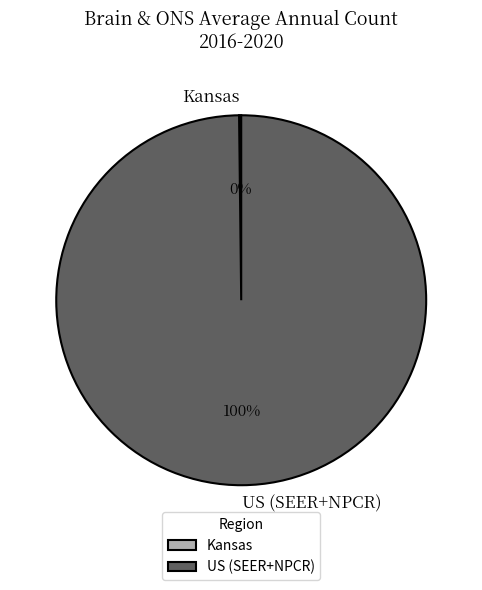

What is the majority slice?

US (SEER+NPCR)